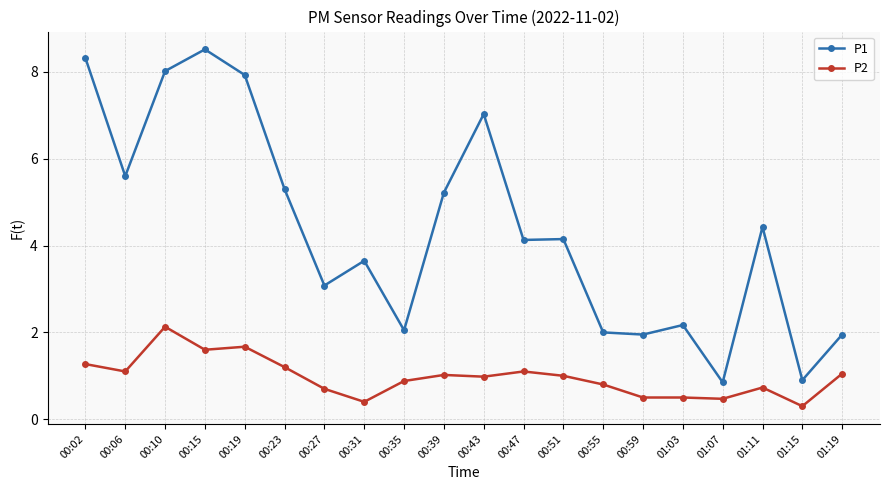

Rank the series at 00:06 from highest to lowest value.

P1, P2